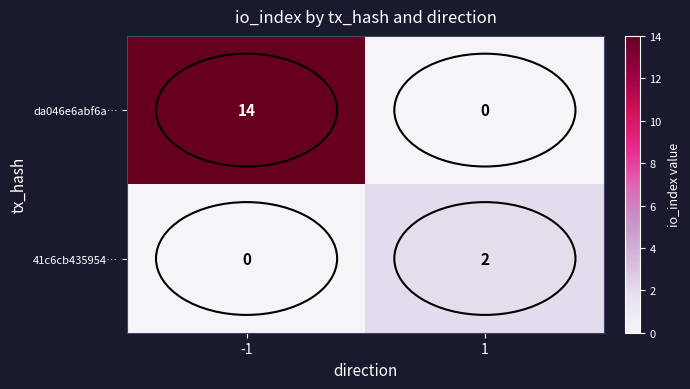

The da046e6abf6a… series shows -5 at 1. True or false?

False